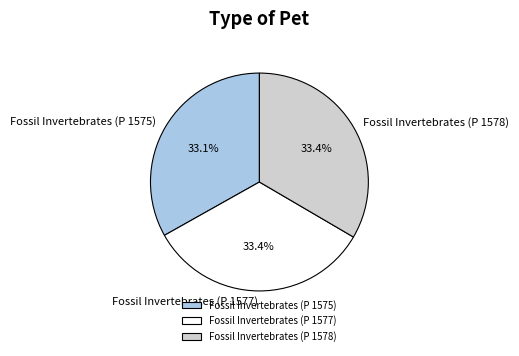

What is the ratio of the value at Fossil Invertebrates (P 1575) to the value at Fossil Invertebrates (P 1577)?

1.0